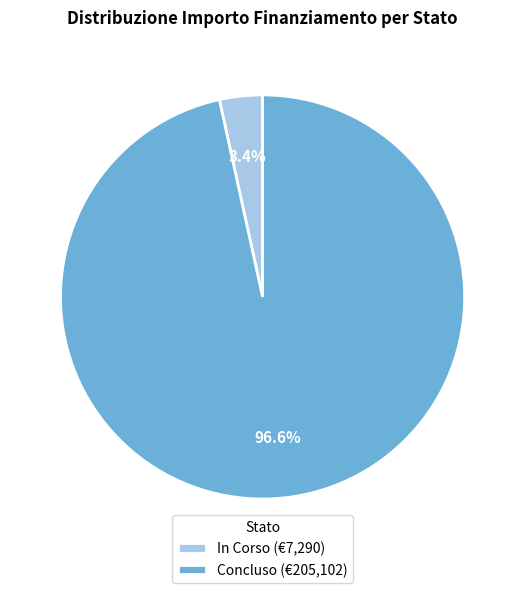

What percentage do In Corso (€7,290) and Concluso (€205,102) together represent?

100.0%